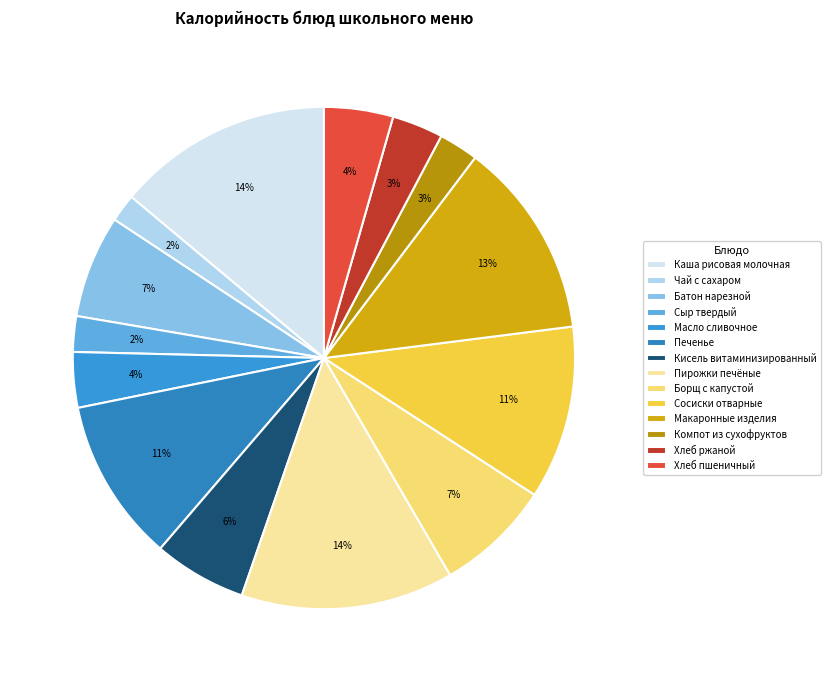

To the nearest percent, what portion does Каша рисовая молочная represent?

14%